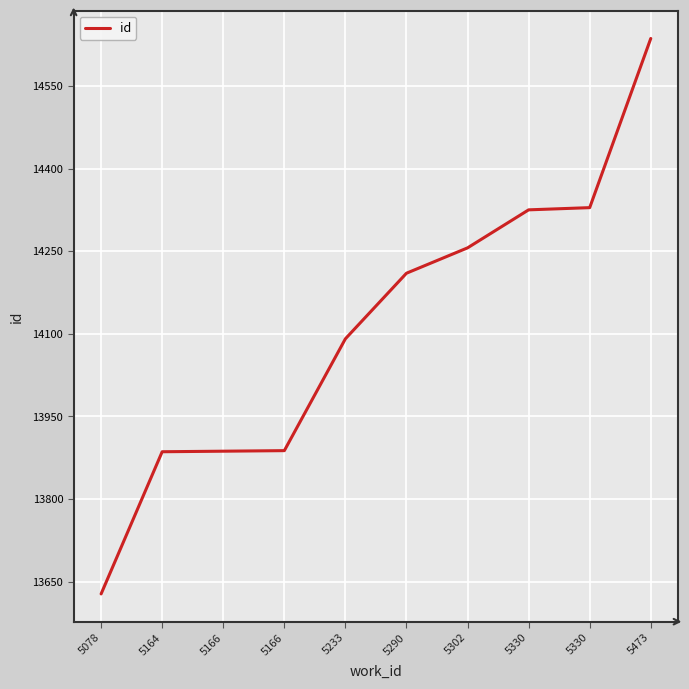

What is the difference between the maximum and second lowest values?

750